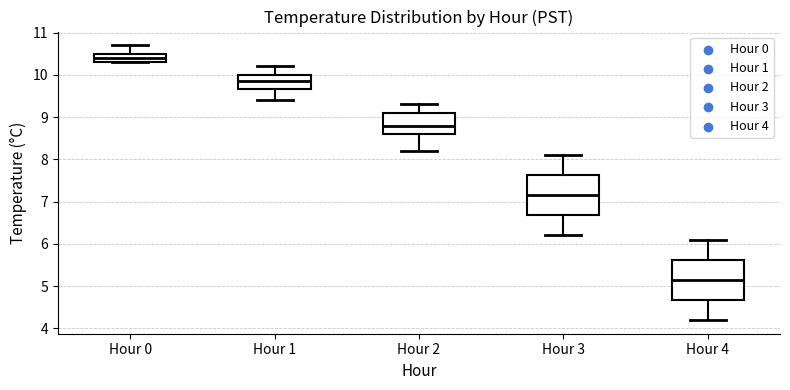

Where does the lower whisker of the box for Hour 2 end on the y-axis? The values are not printed on the chart, so give them approximately, as read against the axis.

8.2